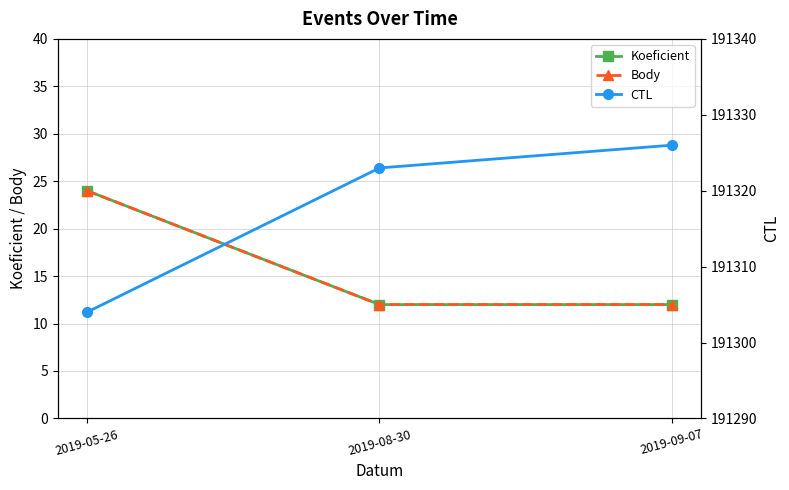

What is the value of the Body point at the 3rd from the left?

12